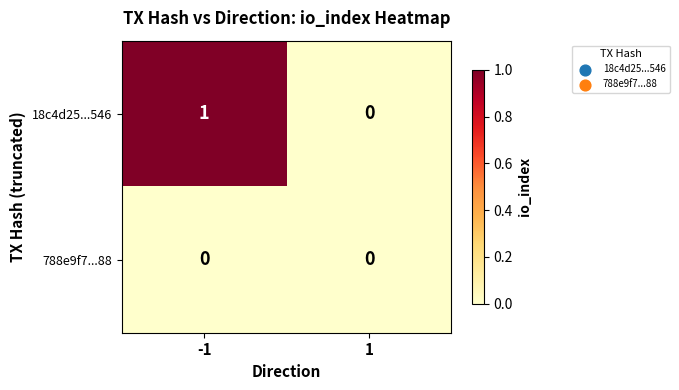

Reading left to right, transcribe all the data shown in this chart.

18c4d25...546: -1=1	1=0
788e9f7...88: -1=0	1=0